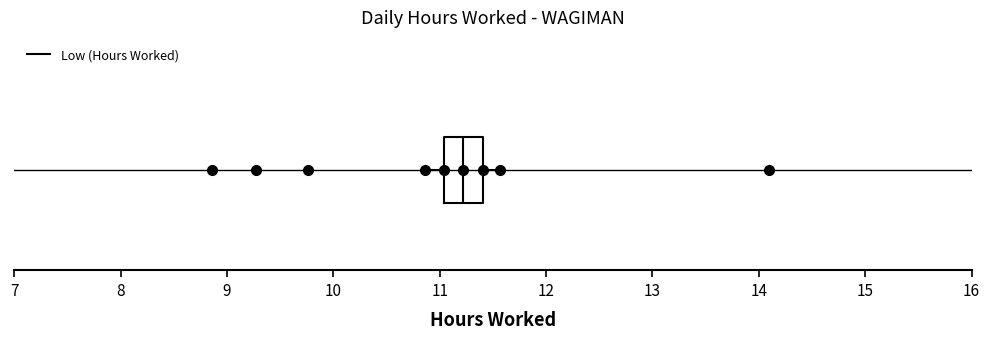

Read this box plot against the x-axis: the position of the median line, the range covered by the box, and the ends of both whiskers. The values are not printed on the chart, so give them approximately, as read against the axis.

median 11.2, box 11.0 to 11.4, whiskers 10.9 to 11.6